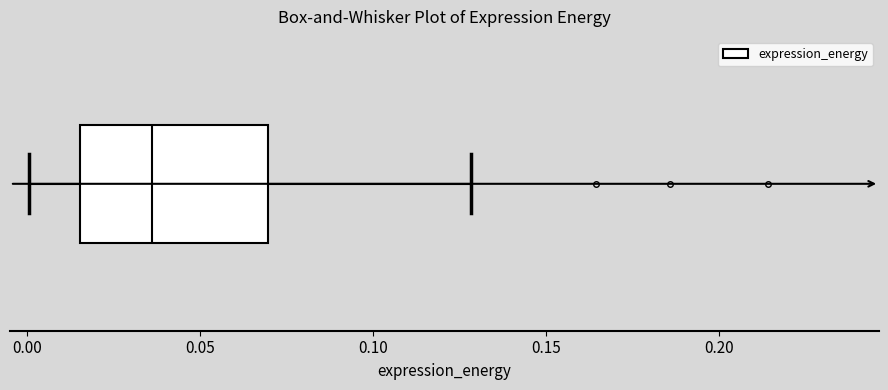

Transcribe this box plot: give where the median line is, the range the box spans, and where the two whiskers end, as read against the x-axis. The values are not printed on the chart, so give them approximately, as read against the axis.

median 0.035, box 0.015 to 0.070, whiskers 0.000 to 0.130